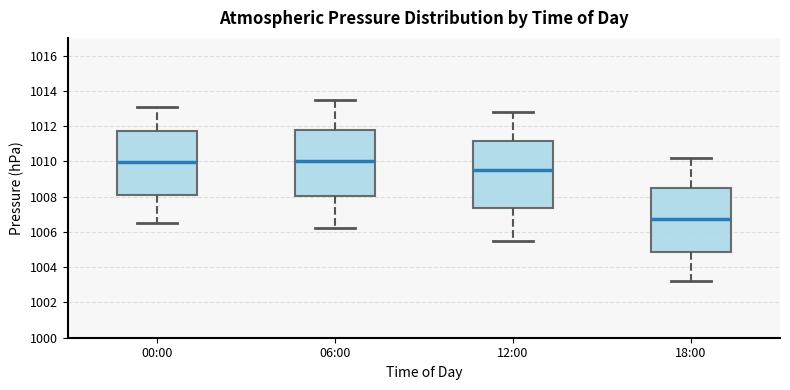

Reading left to right, transcribe this box plot: for each box, give where its median line is, the range the box spans, and where its two whiskers end, as read against the y-axis. The values are not printed on the chart, so give them approximately, as read against the axis.

00:00: median 1010.0, box 1008.2 to 1011.8, whiskers 1006.6 to 1013.2
06:00: median 1010.0, box 1008.0 to 1011.8, whiskers 1006.2 to 1013.6
12:00: median 1009.6, box 1007.4 to 1011.2, whiskers 1005.6 to 1012.8
18:00: median 1006.8, box 1004.8 to 1008.6, whiskers 1003.2 to 1010.2